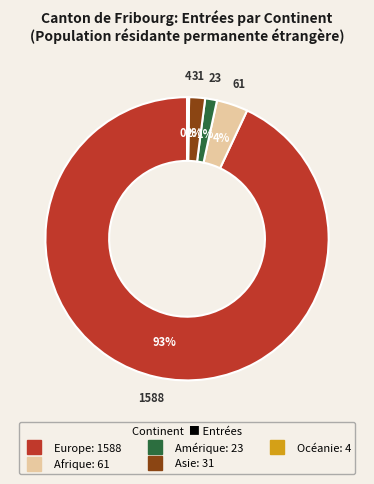

Is the sum of Afrique and Europe greater than half?

Yes